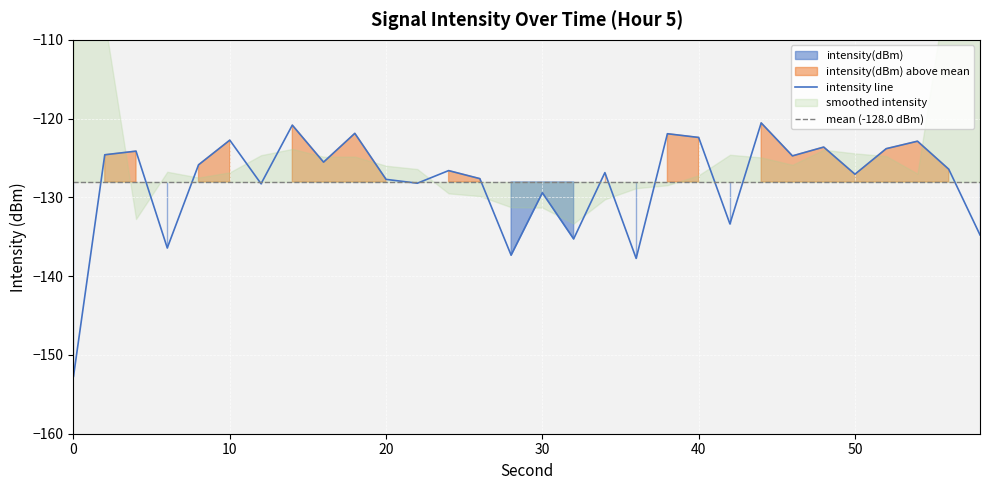

List the labels in order of second value, smallest first.

0, 2, 4, 6, 8, 10, 12, 14, 16, 18, 20, 22, 24, 26, 28, 30, 32, 34, 36, 38, 40, 42, 44, 46, 48, 50, 52, 54, 56, 58